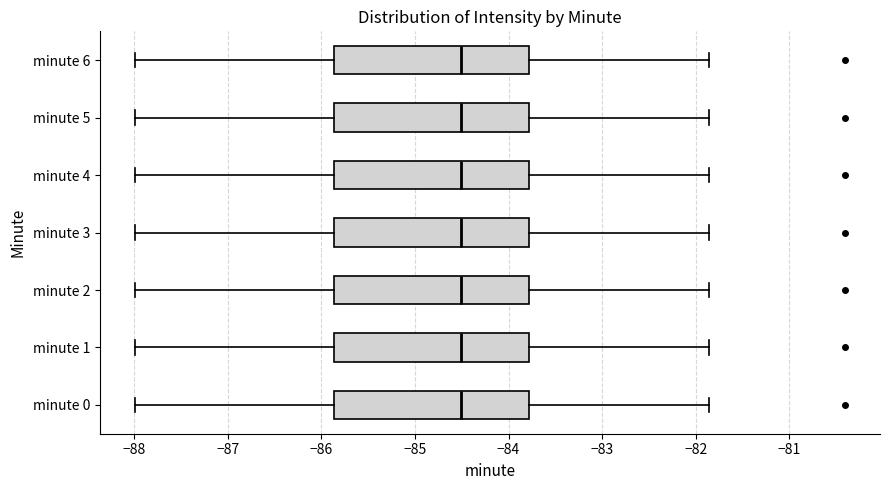

Reading bottom to top, transcribe this box plot: for each box, give where its median line is, the range the box spans, and where its two whiskers end, as read against the x-axis. The values are not printed on the chart, so give them approximately, as read against the axis.

minute 0: median -84.5, box -85.9 to -83.8, whiskers -88.0 to -81.9
minute 1: median -84.5, box -85.9 to -83.8, whiskers -88.0 to -81.9
minute 2: median -84.5, box -85.9 to -83.8, whiskers -88.0 to -81.9
minute 3: median -84.5, box -85.9 to -83.8, whiskers -88.0 to -81.9
minute 4: median -84.5, box -85.9 to -83.8, whiskers -88.0 to -81.9
minute 5: median -84.5, box -85.9 to -83.8, whiskers -88.0 to -81.9
minute 6: median -84.5, box -85.9 to -83.8, whiskers -88.0 to -81.9